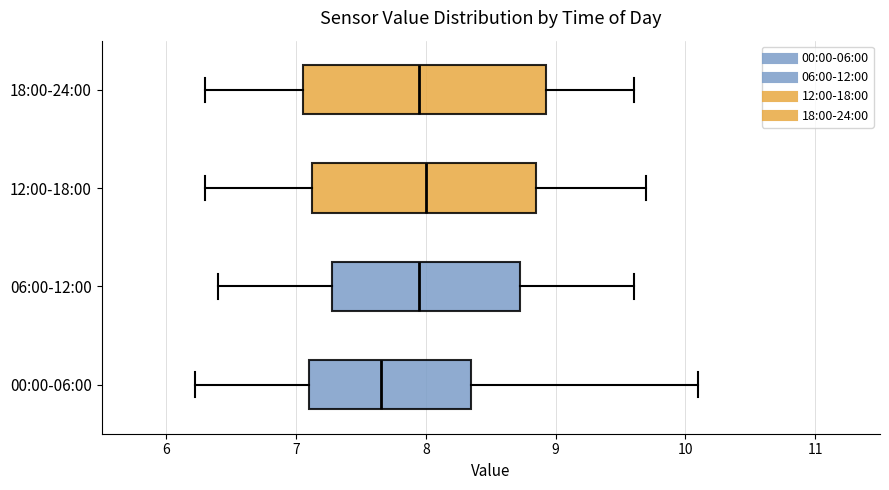

Reading bottom to top, transcribe this box plot: for each box, give where its median line is, the range the box spans, and where its two whiskers end, as read against the x-axis. The values are not printed on the chart, so give them approximately, as read against the axis.

00:00-06:00: median 7.7, box 7.1 to 8.4, whiskers 6.2 to 10.1
06:00-12:00: median 8.0, box 7.3 to 8.7, whiskers 6.4 to 9.6
12:00-18:00: median 8.0, box 7.1 to 8.9, whiskers 6.3 to 9.7
18:00-24:00: median 8.0, box 7.1 to 8.9, whiskers 6.3 to 9.6